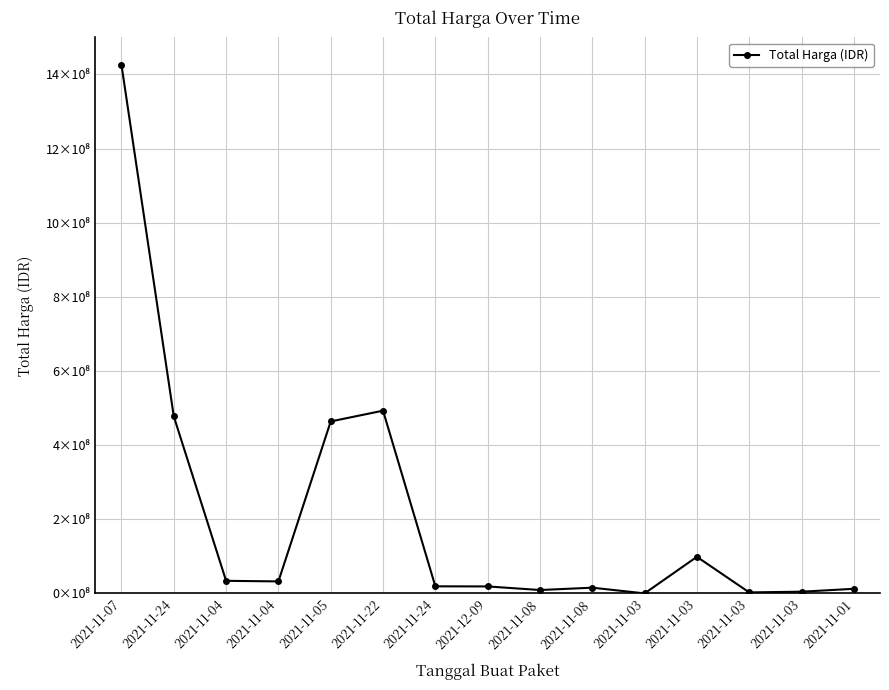

Count the number of values greater than 19175000.

7